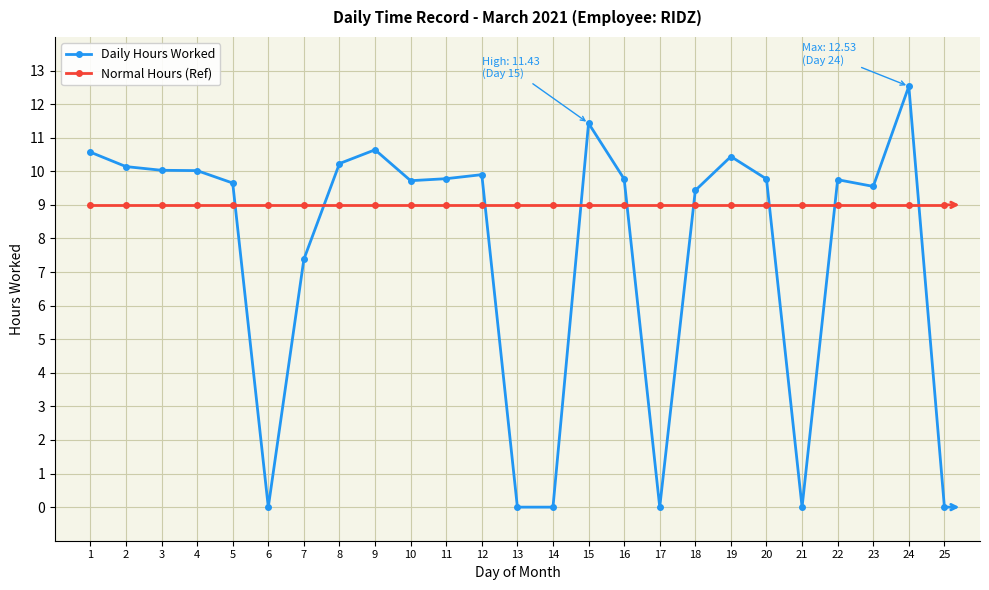

Is the value of Normal Hours (Ref) at 12 greater than the value of Daily Hours Worked at 13?

Yes